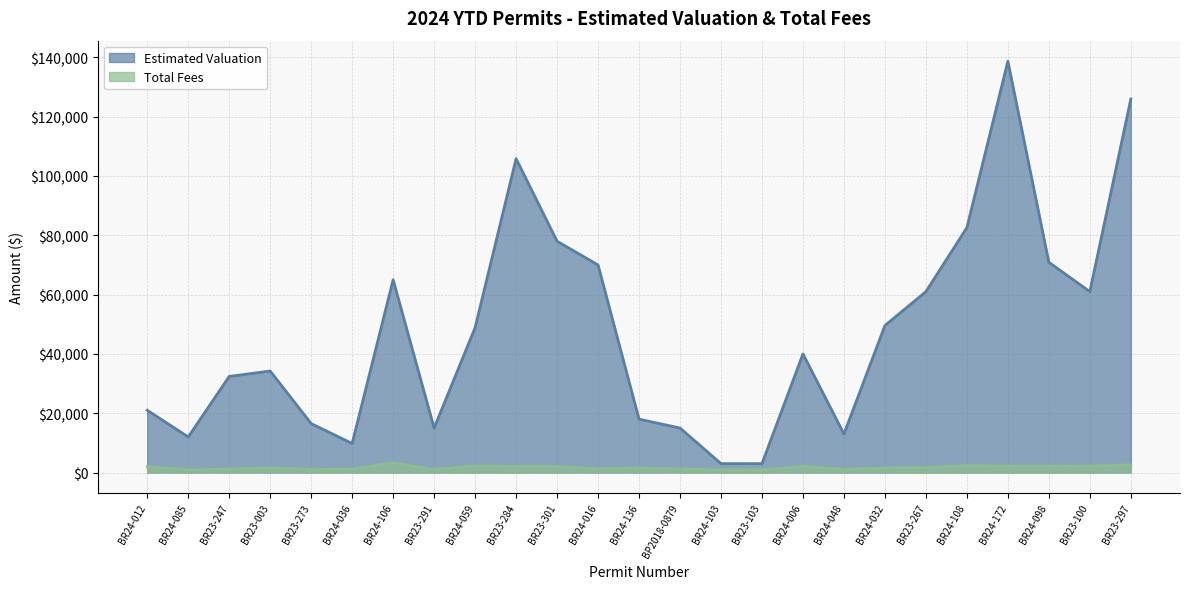

Reading left to right, list all the values displayed in this chart.

Total Fees: BR24-012=2006.2	BR24-085=950.4	BR23-247=1122.7	BR23-003=1606.7	BR23-273=1020.9	BR24-036=1100.7	BR24-106=3273.3	BR23-291=1009.4	BR24-059=2234.8	BR23-284=2067.6	BR23-301=1978.1	BR24-016=1265.3	BR24-136=1555.6	BP2018-0879=1150.9	BR24-103=953.5	BR23-103=886.0	BR24-006=2070.0	BR24-048=1021.2	BR24-032=1572.0	BR23-267=1645.7	BR24-108=2342.2	BR24-172=2162.3	BR24-098=2169.0	BR23-100=2149.7	BR23-297=2584.8
Estimated Valuation: BR24-012=21000.0	BR24-085=12000.0	BR23-247=32400.0	BR23-003=34235.5	BR23-273=16500.0	BR24-036=9800.0	BR24-106=65000.0	BR23-291=15000.0	BR24-059=48850.0	BR23-284=105838.8	BR23-301=78000.0	BR24-016=70000.0	BR24-136=18000.0	BP2018-0879=15000.0	BR24-103=3000.0	BR23-103=2993.0	BR24-006=40000.0	BR24-048=13000.0	BR24-032=49570.0	BR23-267=61000.0	BR24-108=82600.0	BR24-172=138700.0	BR24-098=70900.0	BR23-100=61000.0	BR23-297=125960.0